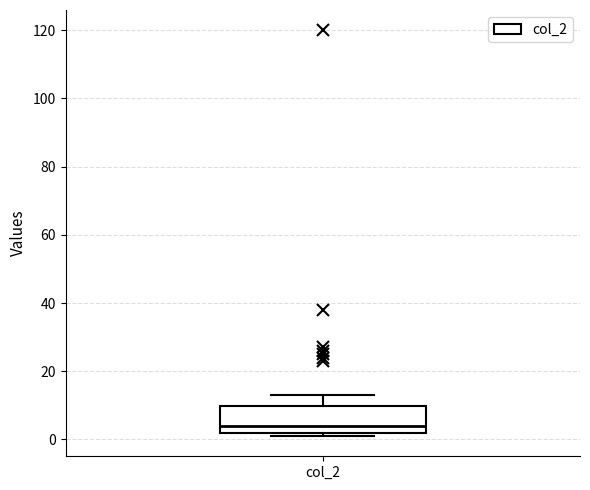

Where is the upper edge of the box for col_2 on the y-axis? The values are not printed on the chart, so give them approximately, as read against the axis.

10